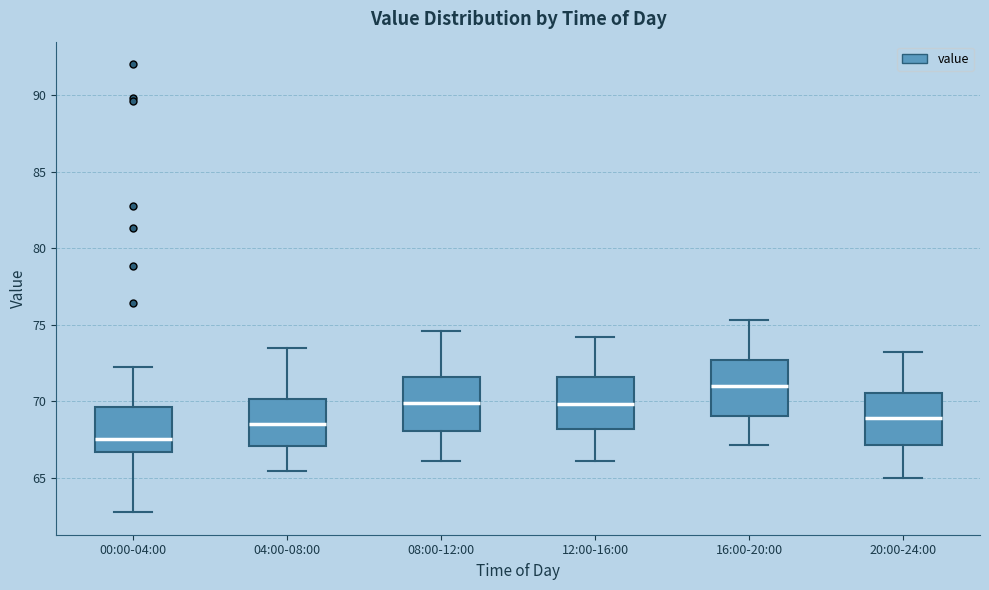

Reading left to right, read every box against the y-axis: the position of its median line, the range the box covers, and the ends of its whiskers. The values are not printed on the chart, so give them approximately, as read against the axis.

00:00-04:00: median 67.5, box 66.5 to 69.5, whiskers 62.5 to 72.5
04:00-08:00: median 68.5, box 67.0 to 70.0, whiskers 65.5 to 73.5
08:00-12:00: median 70.0, box 68.0 to 71.5, whiskers 66.0 to 74.5
12:00-16:00: median 70.0, box 68.0 to 71.5, whiskers 66.0 to 74.0
16:00-20:00: median 71.0, box 69.0 to 72.5, whiskers 67.0 to 75.5
20:00-24:00: median 69.0, box 67.0 to 70.5, whiskers 65.0 to 73.0